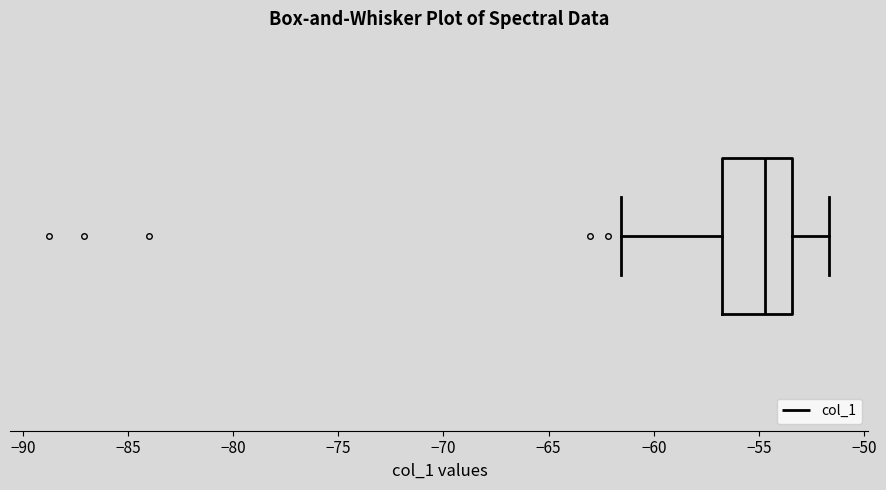

Transcribe this box plot: give where the median line is, the range the box spans, and where the two whiskers end, as read against the x-axis. The values are not printed on the chart, so give them approximately, as read against the axis.

median -54.5, box -57.0 to -53.5, whiskers -61.5 to -51.5